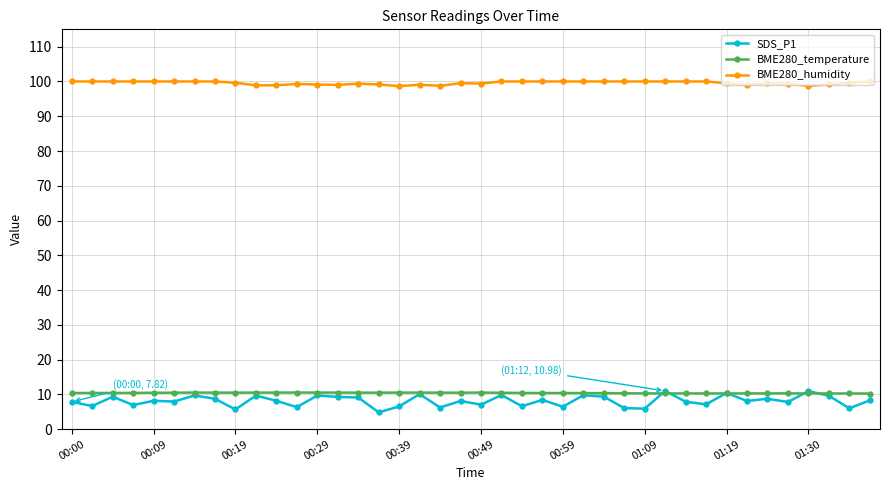

True or false: BME280_humidity and BME280_temperature intersect in this chart.

False